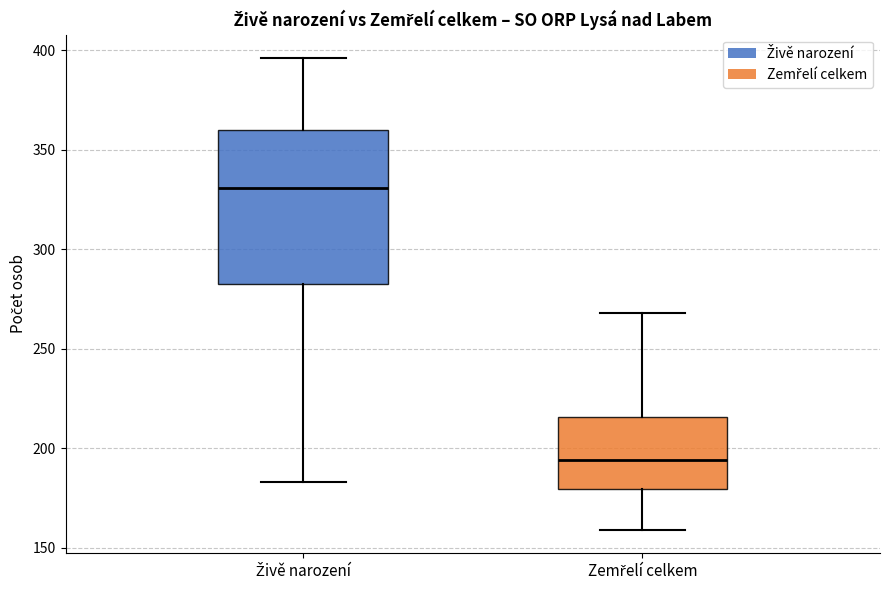

Which box's median line is the highest?

Živě narození